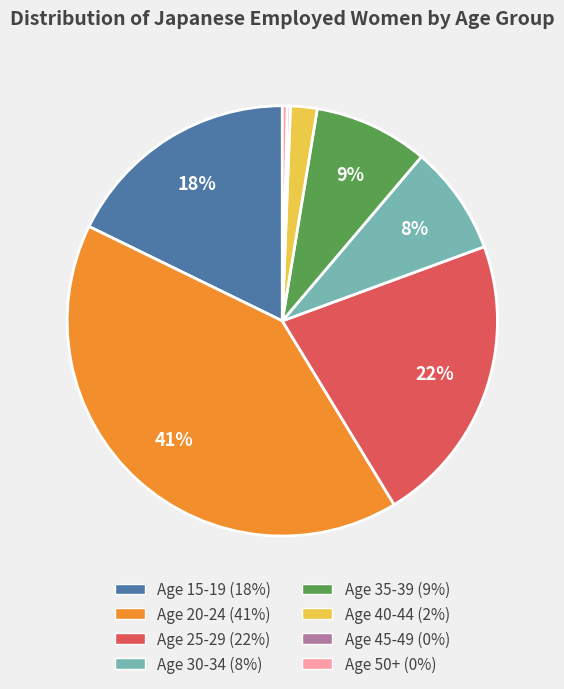

The Age 30-34 slice represents 20% of the pie. True or false?

False